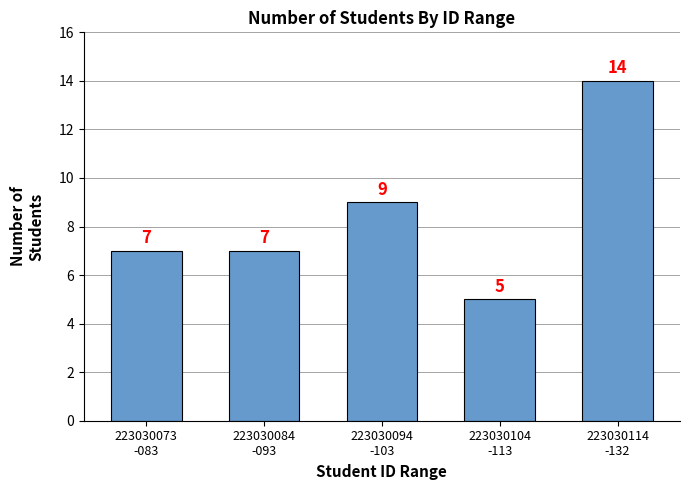

Reading right to left, what are all the values shown in this chart?

14	5	9	7	7